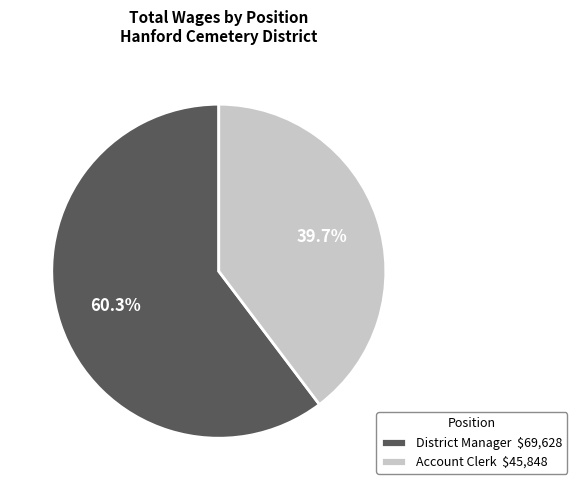

Is there any slice that represents more than half of the pie?

Yes